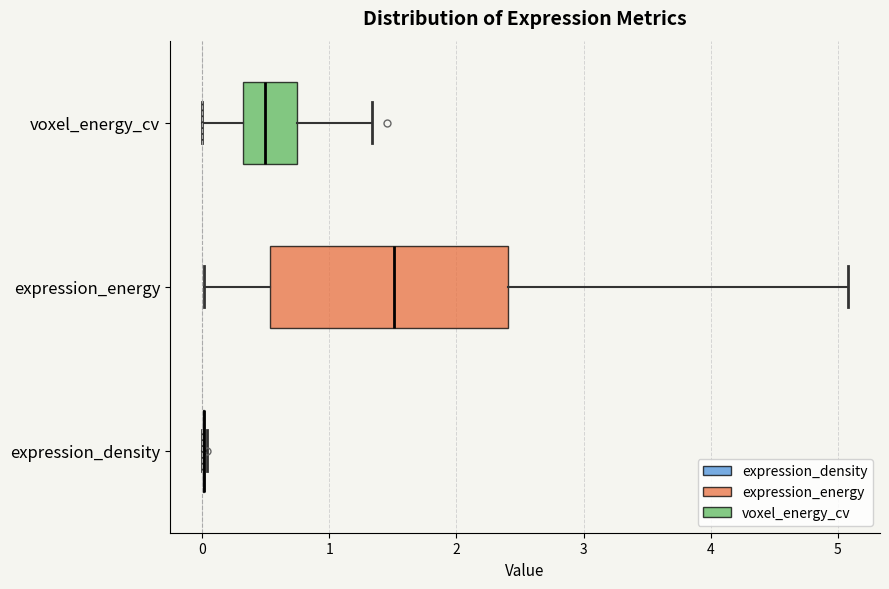

Comparing the boxes themselves (not the whiskers), which one is the widest?

expression_energy